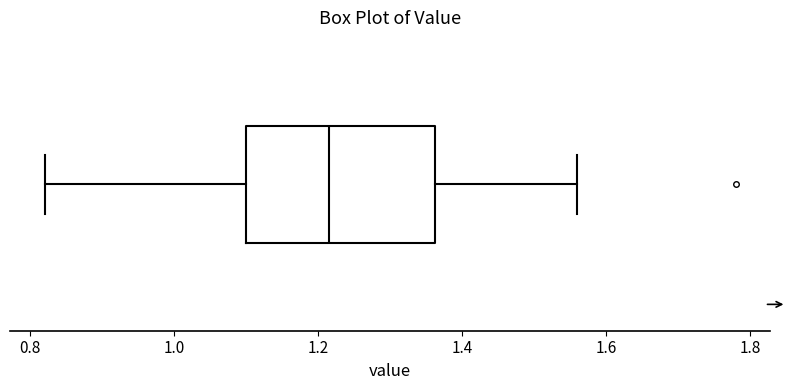

Where does the median line of the box sit on the x-axis? The values are not printed on the chart, so give them approximately, as read against the axis.

1.22